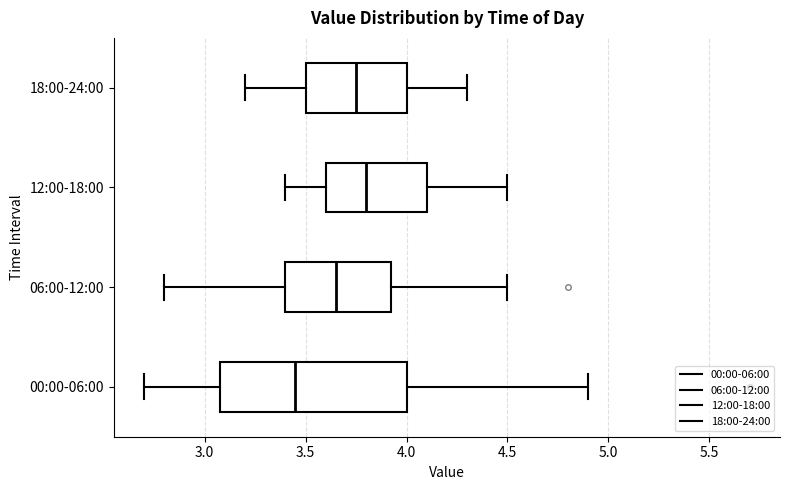

Reading bottom to top, read every box against the x-axis: the position of its median line, the range the box covers, and the ends of its whiskers. The values are not printed on the chart, so give them approximately, as read against the axis.

00:00-06:00: median 3.45, box 3.10 to 4.00, whiskers 2.70 to 4.90
06:00-12:00: median 3.65, box 3.40 to 3.95, whiskers 2.80 to 4.50
12:00-18:00: median 3.80, box 3.60 to 4.10, whiskers 3.40 to 4.50
18:00-24:00: median 3.75, box 3.50 to 4.00, whiskers 3.20 to 4.30